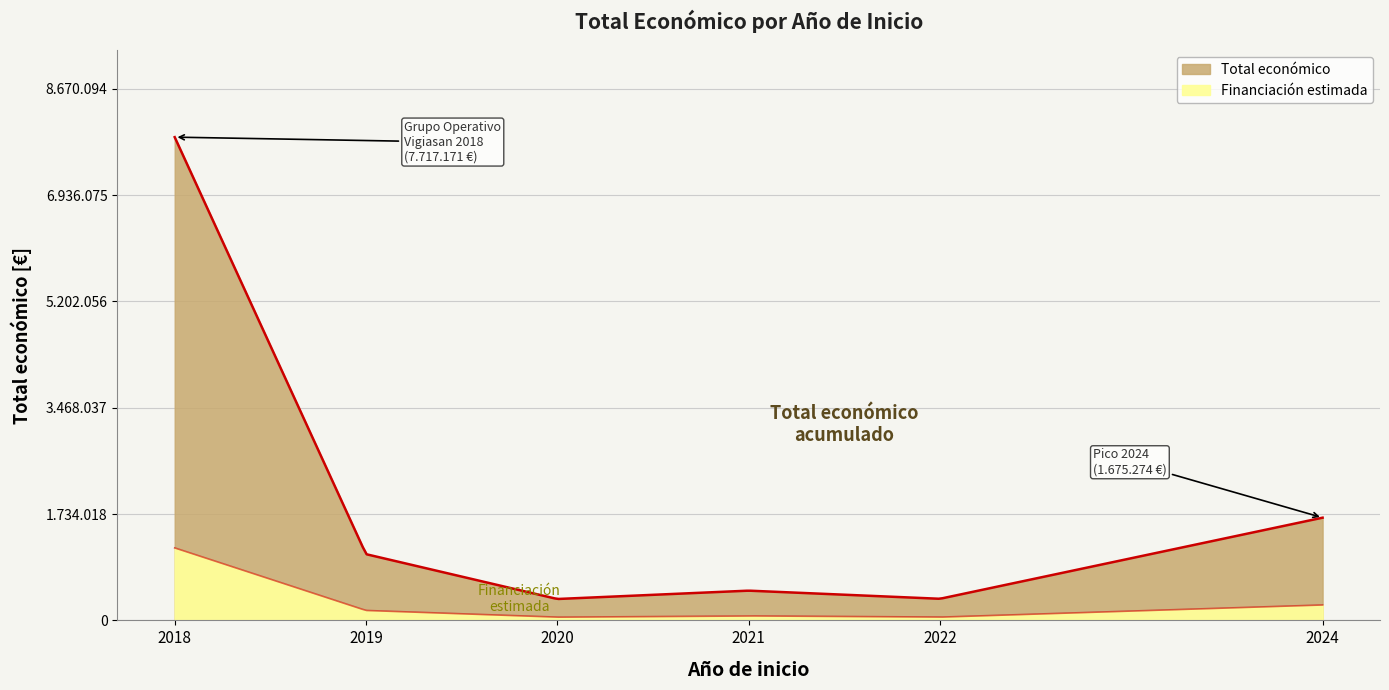

What is the greatest value displayed?

7717171